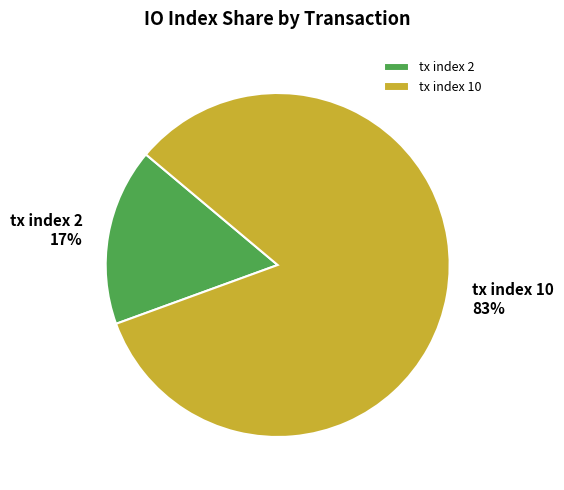

To the nearest percent, what portion does tx index 10 represent?

83%